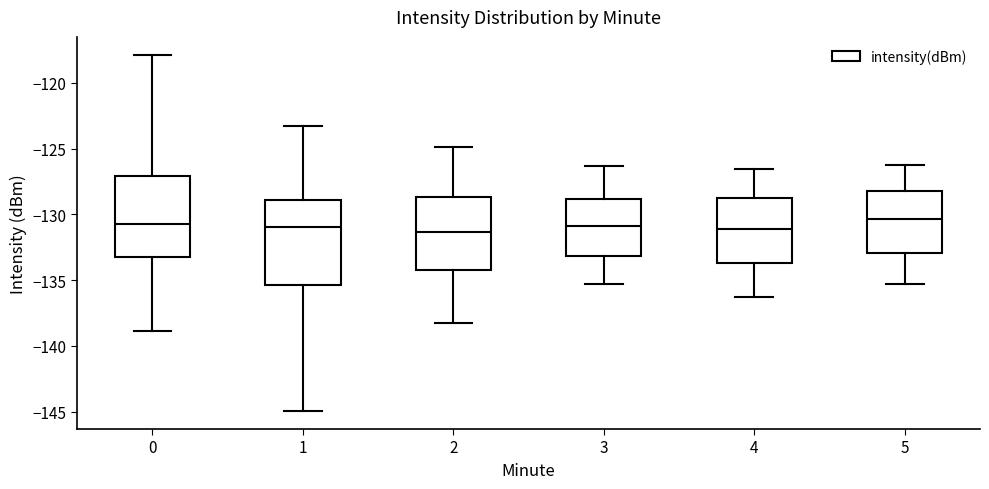

Reading left to right, read every box against the y-axis: the position of its median line, the range the box covers, and the ends of its whiskers. The values are not printed on the chart, so give them approximately, as read against the axis.

0: median -131.0, box -133.0 to -127.0, whiskers -139.0 to -118.0
1: median -131.0, box -135.5 to -129.0, whiskers -145.0 to -123.5
2: median -131.5, box -134.0 to -128.5, whiskers -138.0 to -125.0
3: median -131.0, box -133.0 to -129.0, whiskers -135.5 to -126.5
4: median -131.0, box -133.5 to -128.5, whiskers -136.5 to -126.5
5: median -130.5, box -133.0 to -128.0, whiskers -135.5 to -126.5